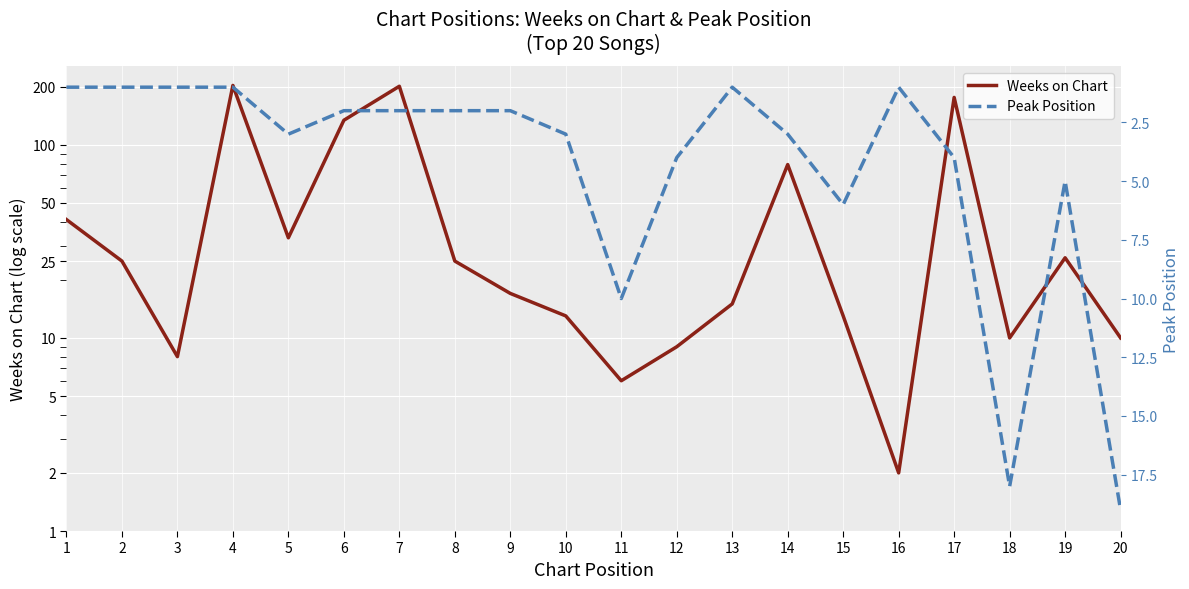

Count the number of data series in this chart.

2